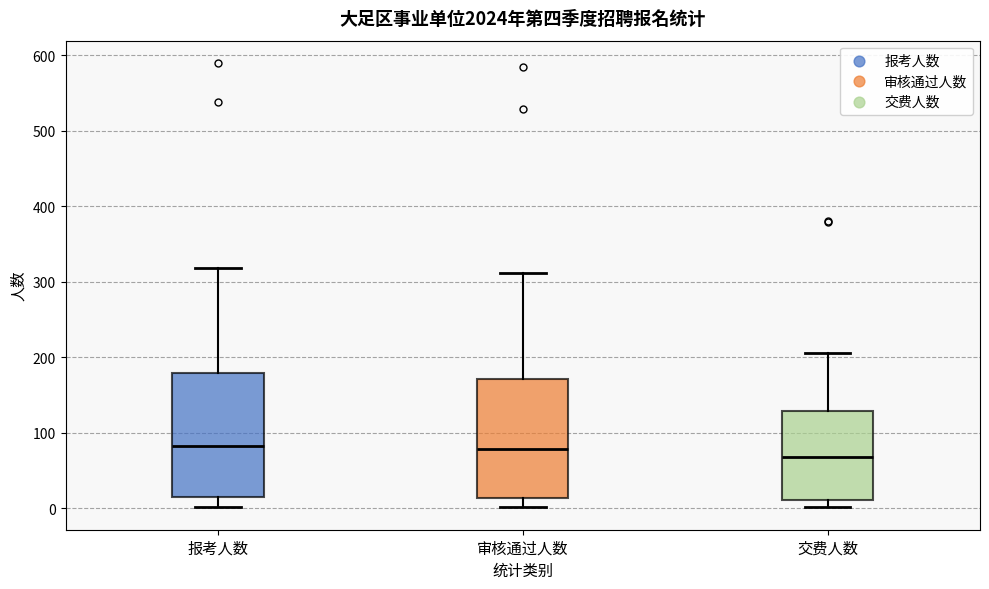

Reading left to right, read every box against the y-axis: the position of its median line, the range the box covers, and the ends of its whiskers. The values are not printed on the chart, so give them approximately, as read against the axis.

报考人数: median 80, box 20 to 180, whiskers 0 to 320
审核通过人数: median 80, box 10 to 170, whiskers 0 to 310
交费人数: median 70, box 10 to 130, whiskers 0 to 210